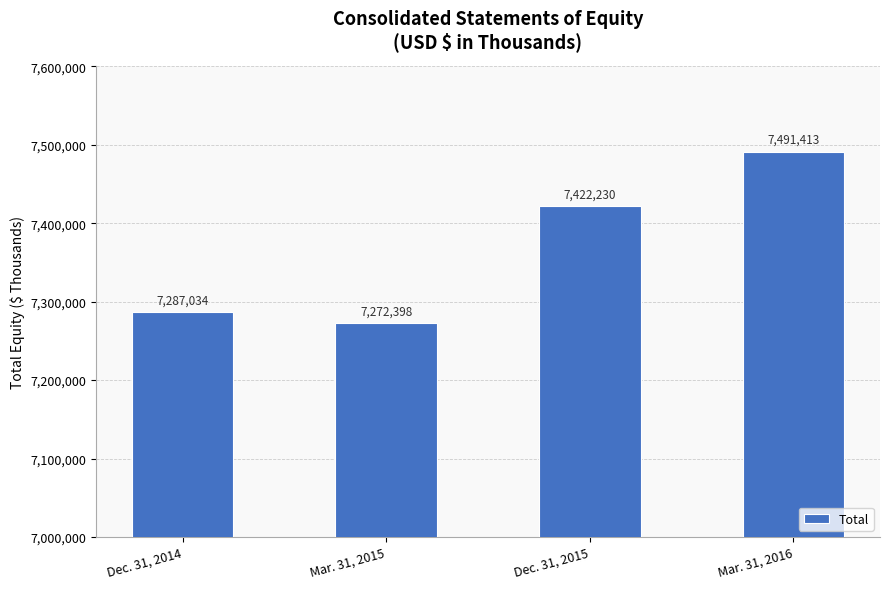

How many bars are there in total?

4